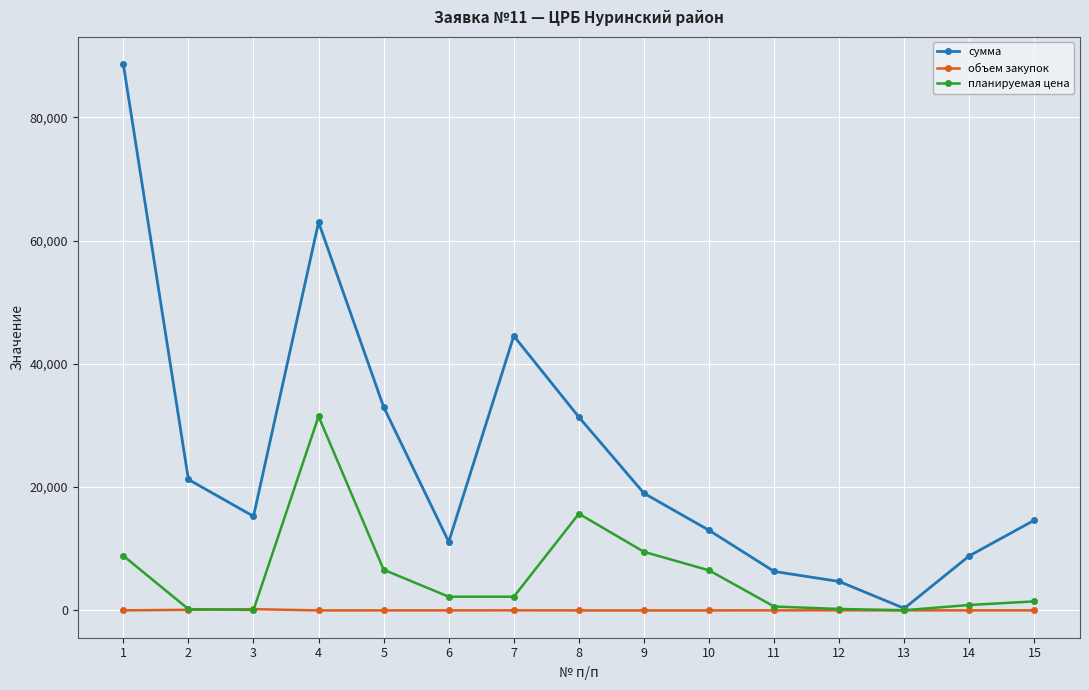

Where is the first local minimum for сумма?

3